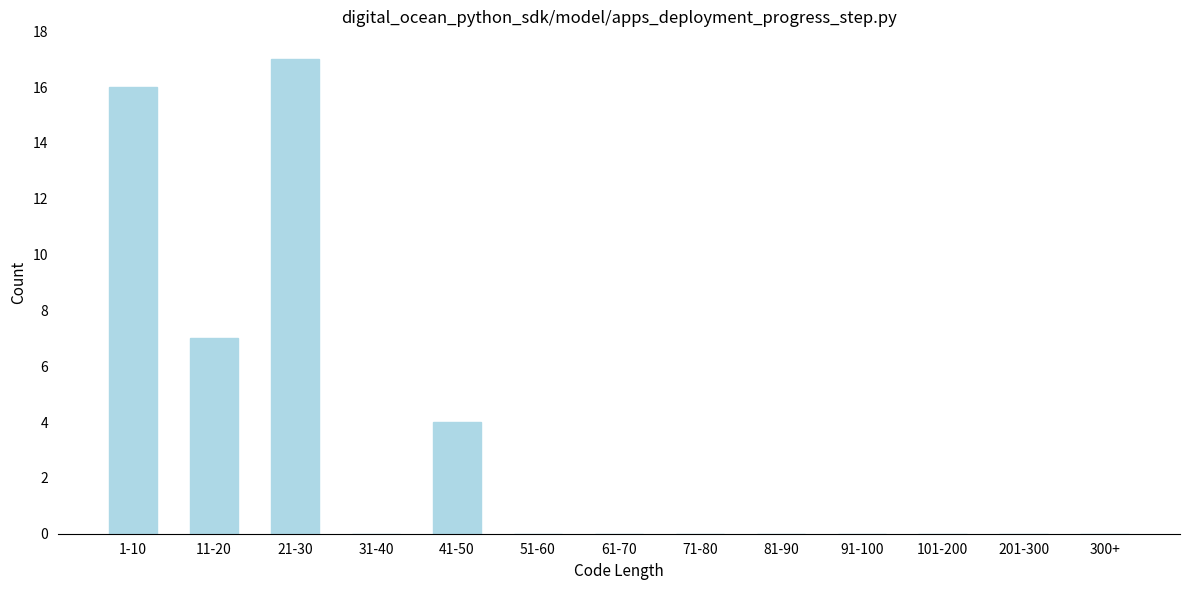

Reading right to left, what are all the values shown in this chart?

300+=0	201-300=0	101-200=0	91-100=0	81-90=0	71-80=0	61-70=0	51-60=0	41-50=4	31-40=0	21-30=17	11-20=7	1-10=16